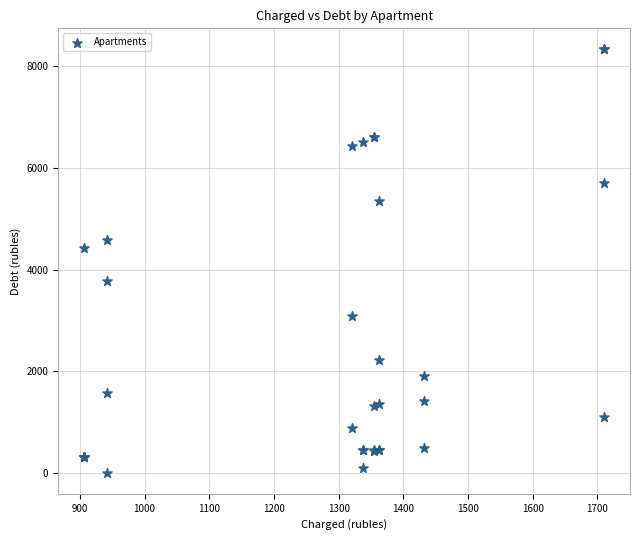

What Y value in the scatter plot is closest to 4166?

4418.0